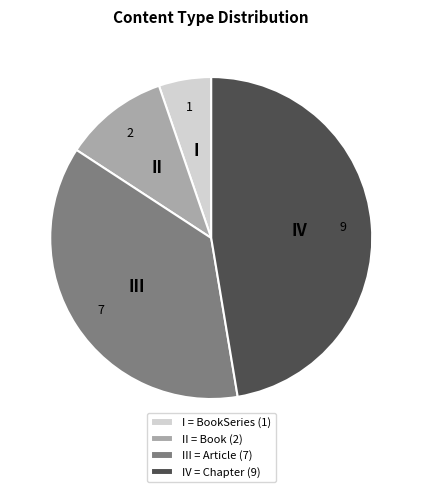

Rank the categories by value from lowest to highest.

I = BookSeries (1), II = Book (2), III = Article (7), IV = Chapter (9)